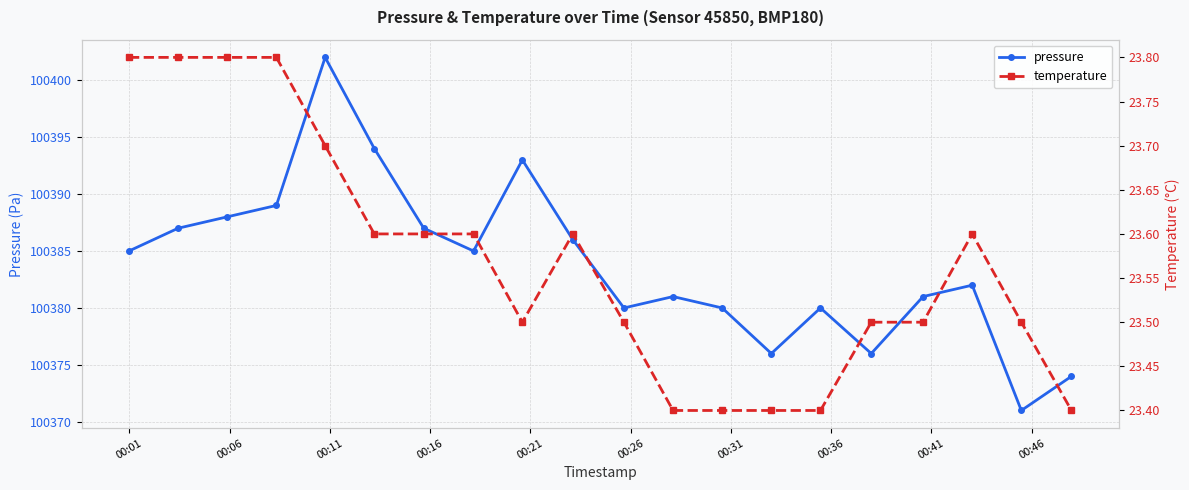

True or false: temperature and pressure cross at least once.

False